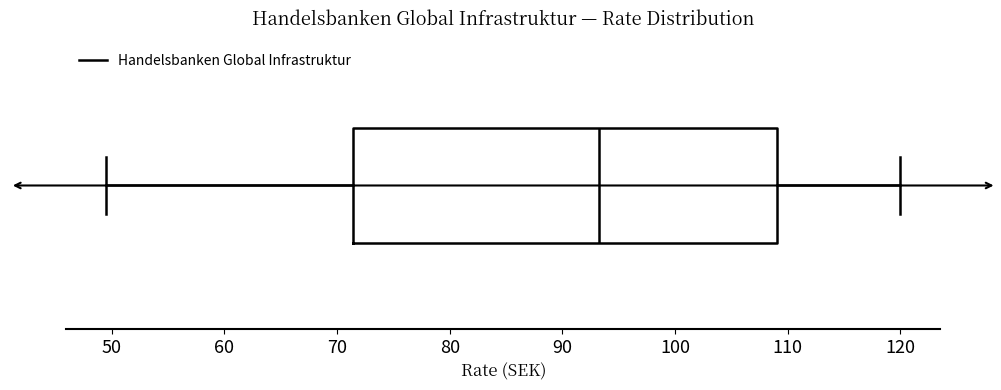

Transcribe this box plot: give where the median line is, the range the box spans, and where the two whiskers end, as read against the x-axis. The values are not printed on the chart, so give them approximately, as read against the axis.

median 93, box 71 to 109, whiskers 50 to 120